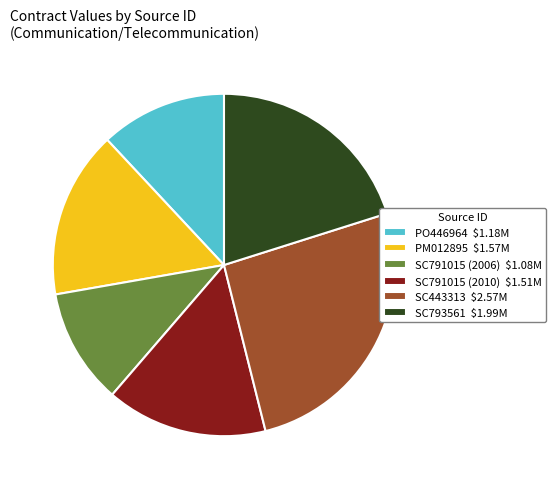

Is there any slice that represents more than half of the pie?

No